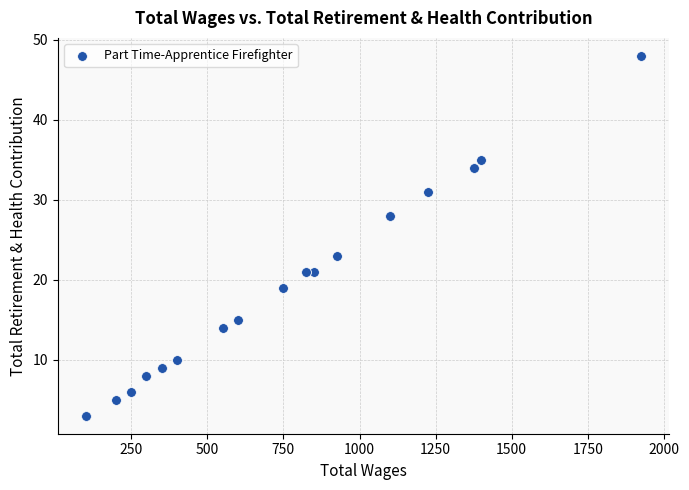

What Y value in the scatter plot is closest to 25?

23